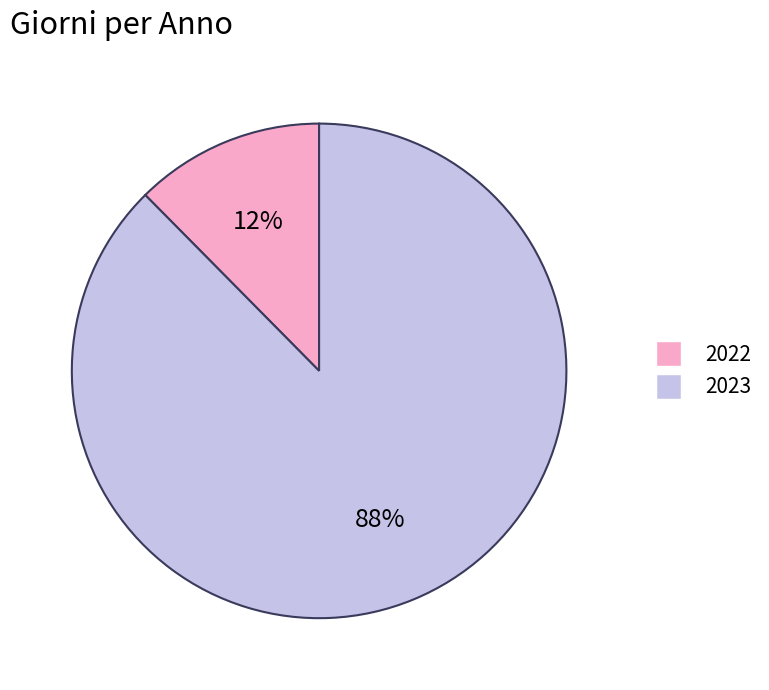

The 2023 slice represents 88% of the pie. True or false?

True